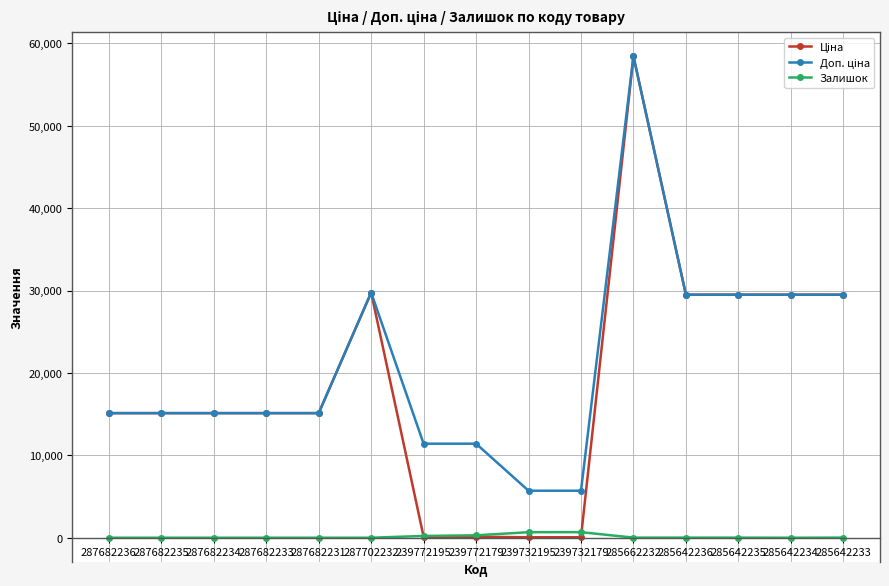

At which category does the chart reach its peak across all series?

285662232